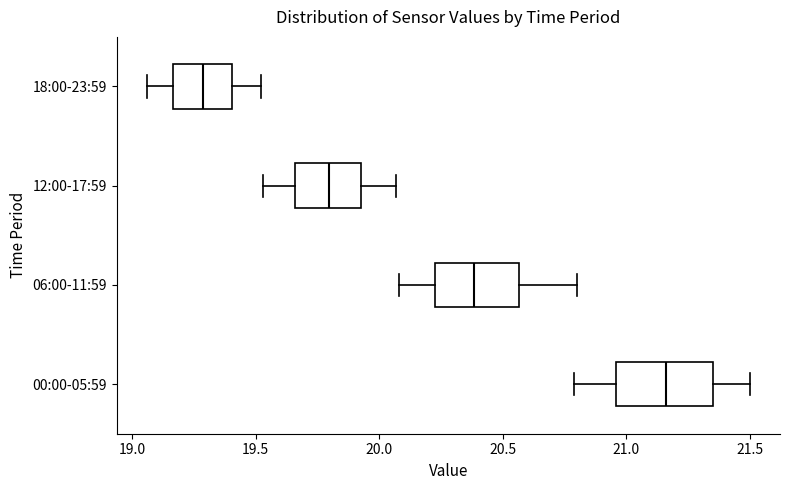

Comparing the boxes themselves (not the whiskers), which one is the widest?

00:00-05:59